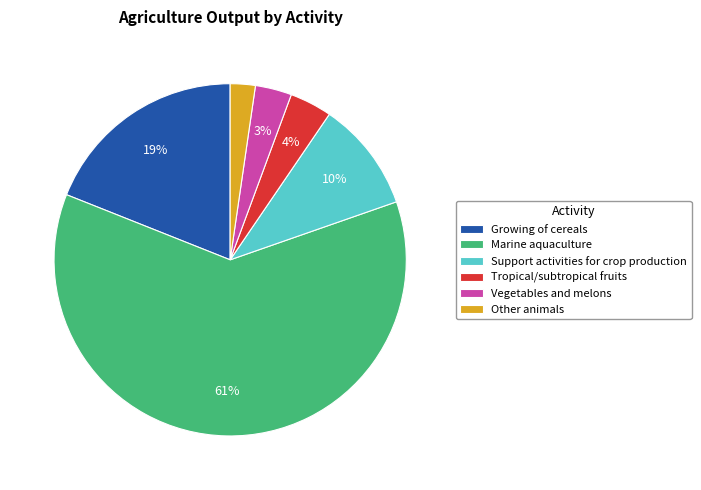

To the nearest percent, what is the combined percentage of Vegetables and melons and Support activities for crop production?

13%